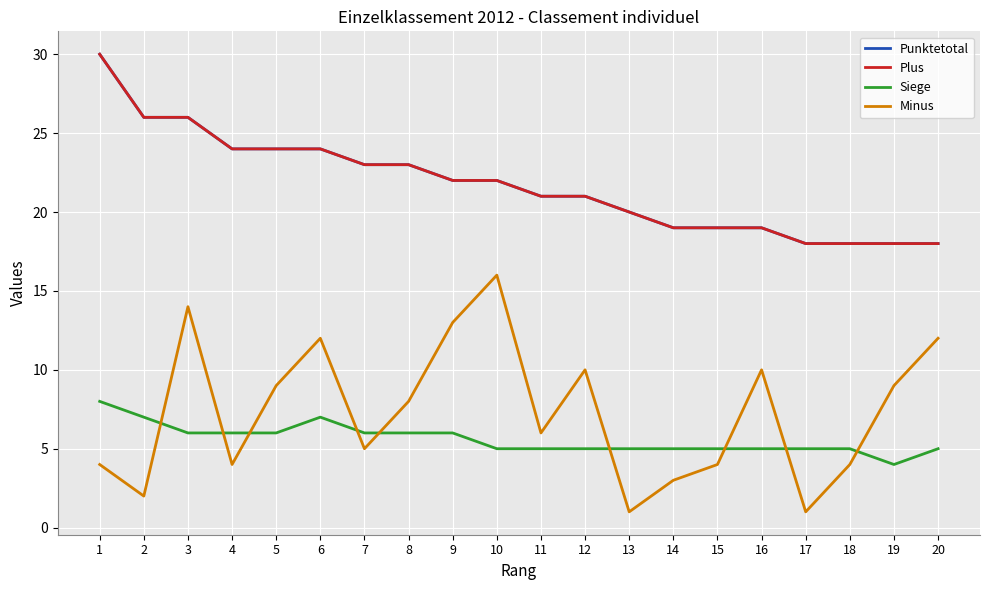

Where does the Minus series first go above 8?

3